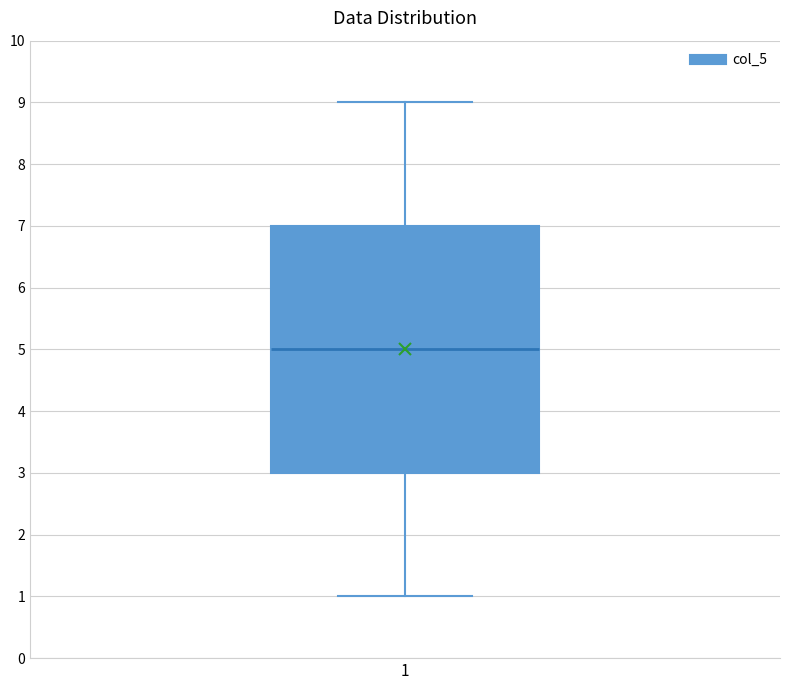

Transcribe this box plot: give where the median line is, the range the box spans, and where the two whiskers end, as read against the y-axis. The values are not printed on the chart, so give them approximately, as read against the axis.

median 5, box 3 to 7, whiskers 1 to 9